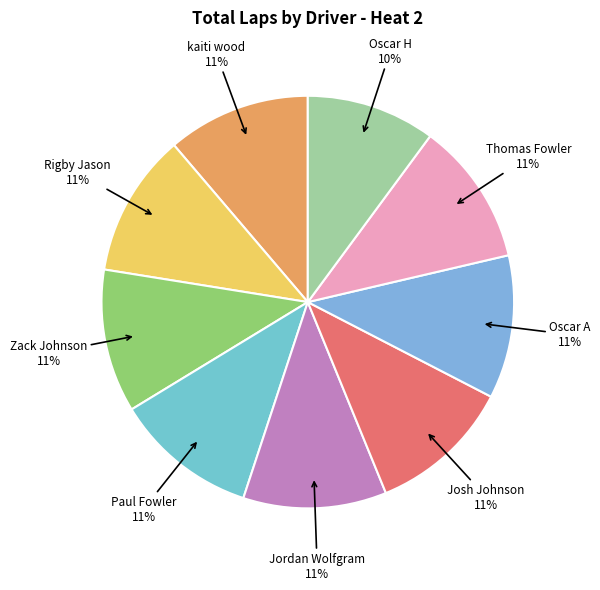

Does any single category account for the majority?

No